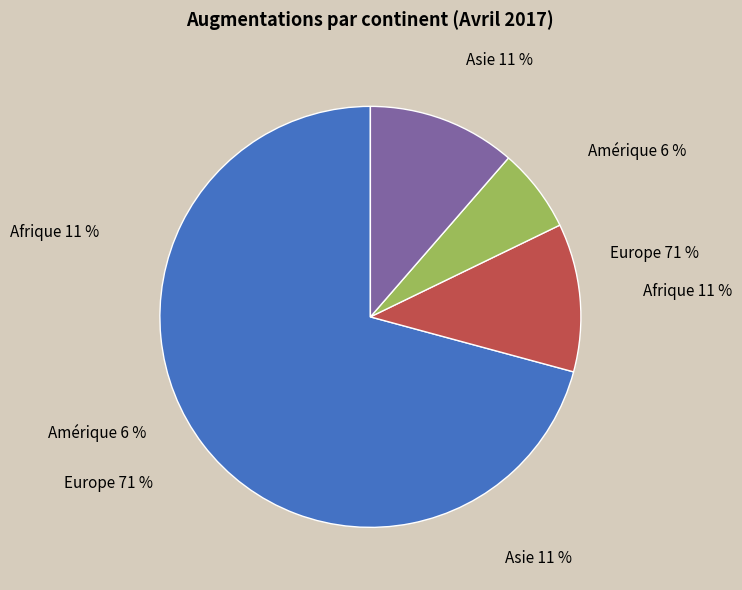

What percentage is NOT represented by Afrique?

88.6%